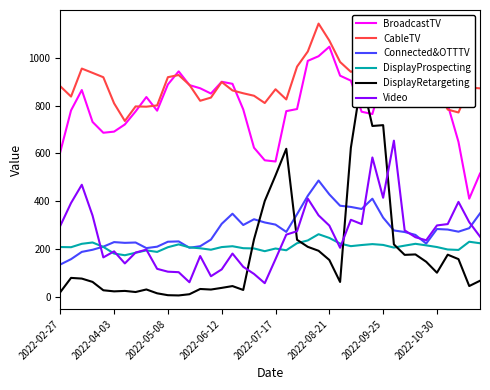

How many lines are shown in the chart?

6